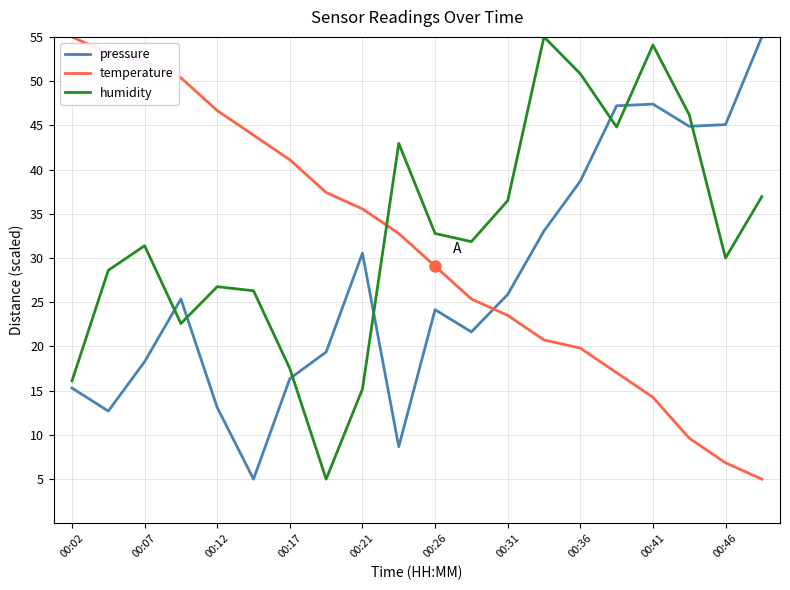

What is the minimum value shown in the chart?

5.0